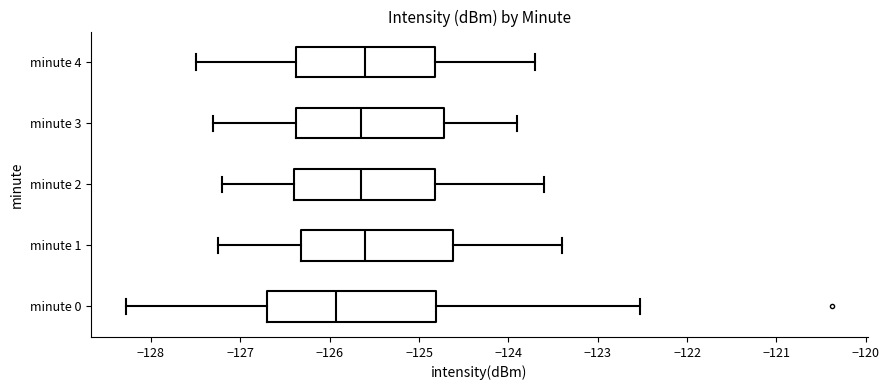

Reading bottom to top, transcribe this box plot: for each box, give where its median line is, the range the box spans, and where its two whiskers end, as read against the x-axis. The values are not printed on the chart, so give them approximately, as read against the axis.

minute 0: median -125.9, box -126.7 to -124.8, whiskers -128.3 to -122.5
minute 1: median -125.6, box -126.3 to -124.6, whiskers -127.2 to -123.4
minute 2: median -125.6, box -126.4 to -124.8, whiskers -127.2 to -123.6
minute 3: median -125.6, box -126.4 to -124.7, whiskers -127.3 to -123.9
minute 4: median -125.6, box -126.4 to -124.8, whiskers -127.5 to -123.7